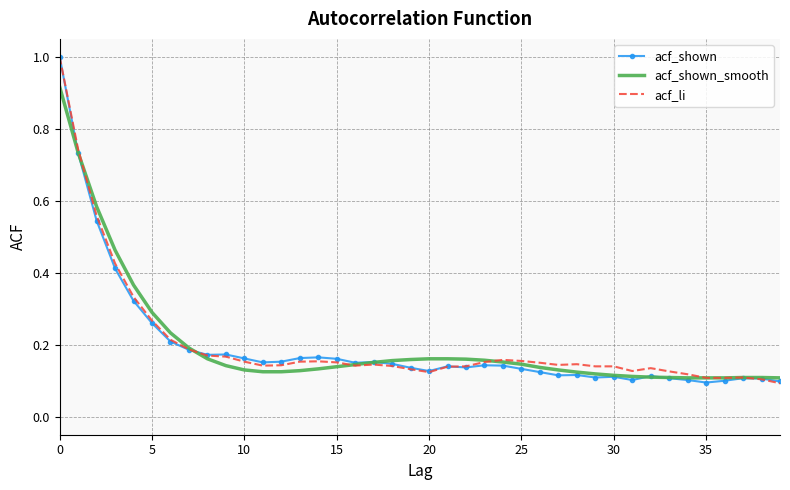

What is the maximum value shown in the chart?

1.0